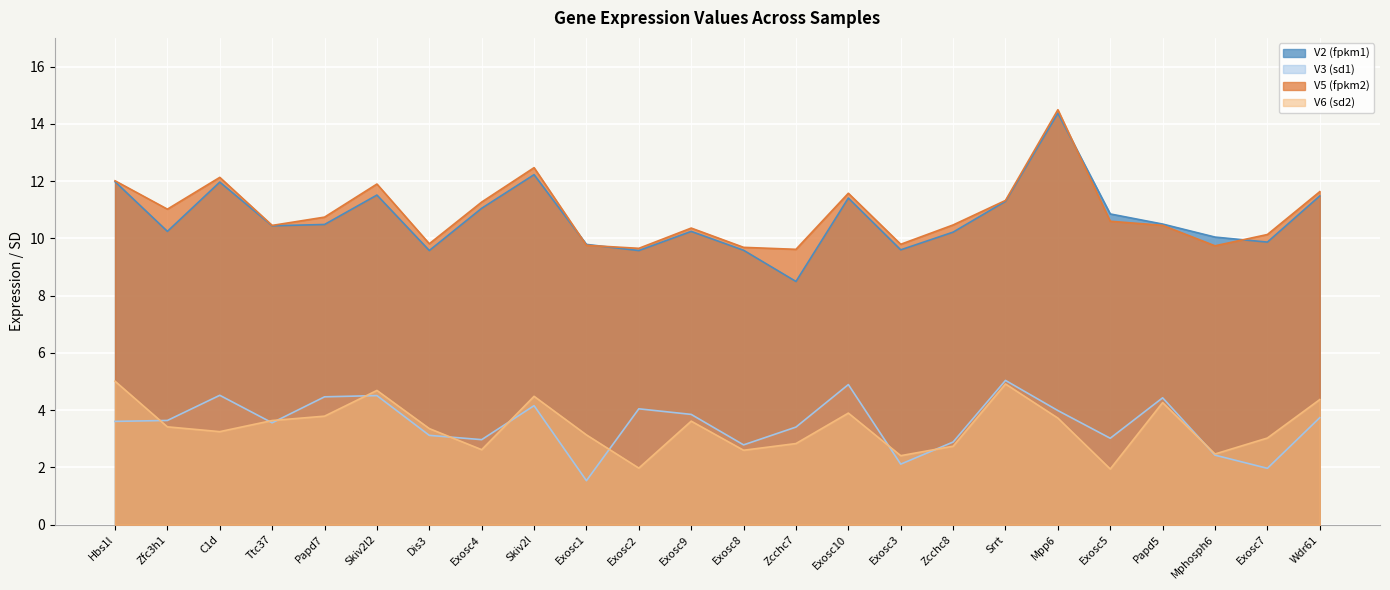

How many lines are shown in the chart?

4